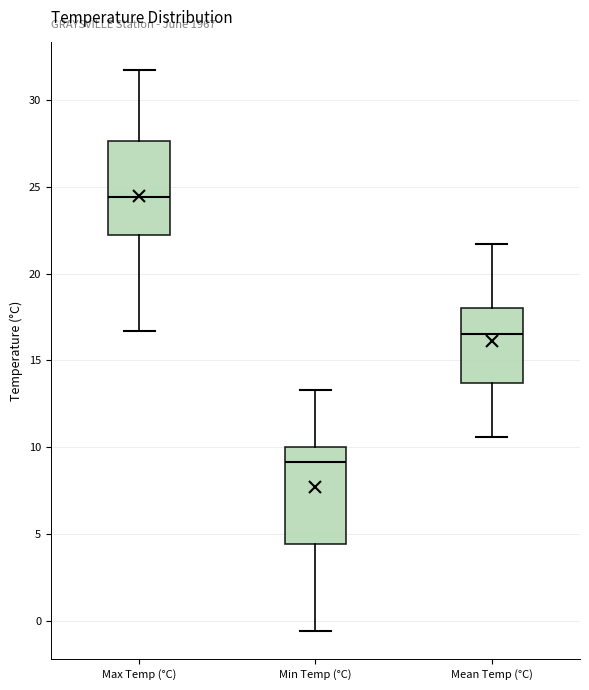

Where does the lower whisker of the box for Max Temp (°C) end on the y-axis? The values are not printed on the chart, so give them approximately, as read against the axis.

16.5